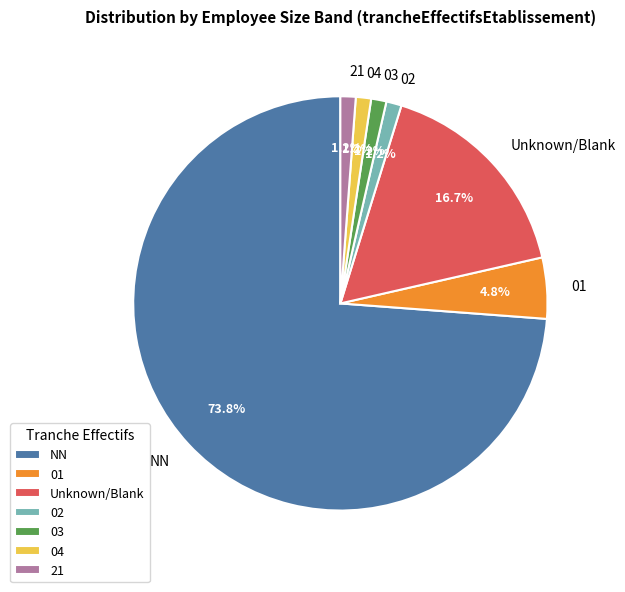

Count the number of slices in the pie.

7